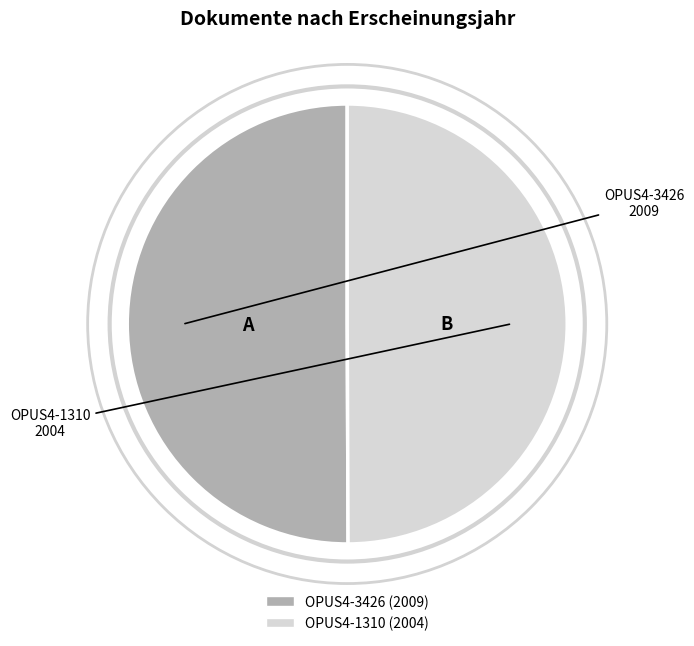

What is the ratio of the value at OPUS4-3426 to the value at OPUS4-1310?

1.0